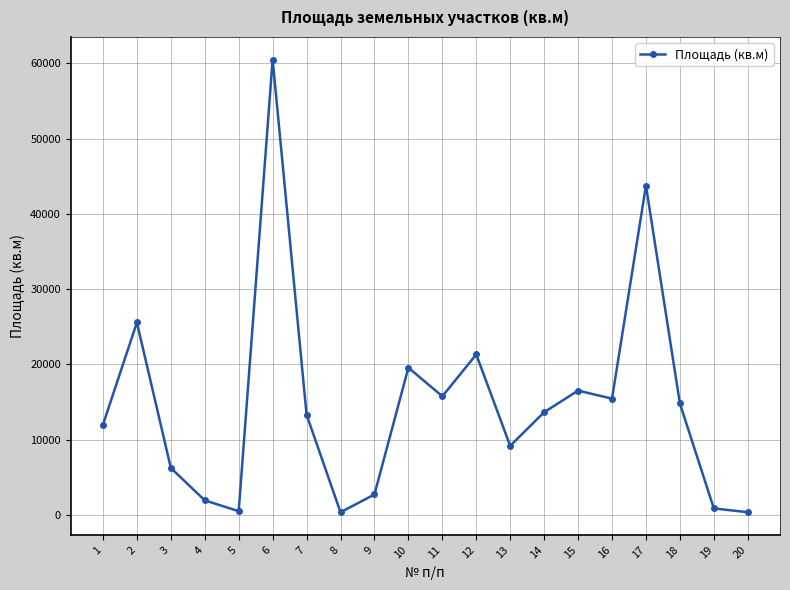

Is it true that the value at 18 is 20236?

False